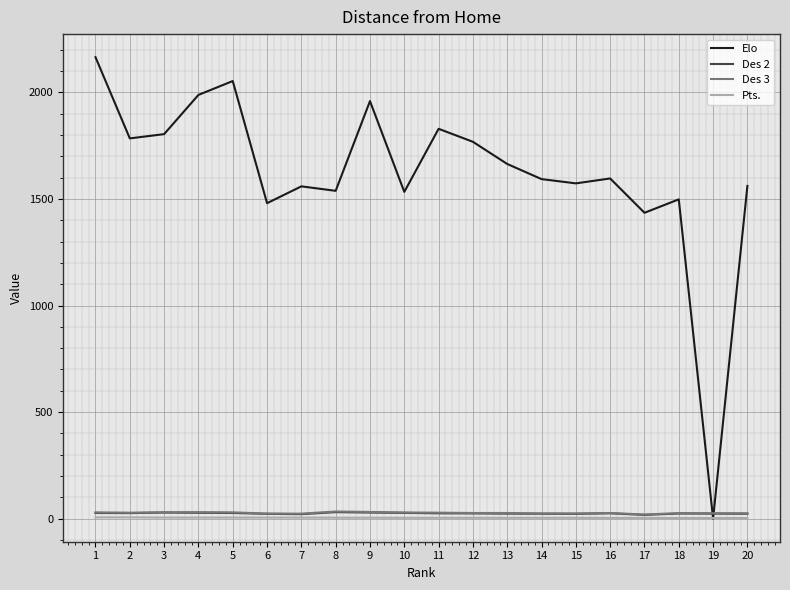

Is the value of Pts. at 5 greater than the value of Des 2 at 2?

No